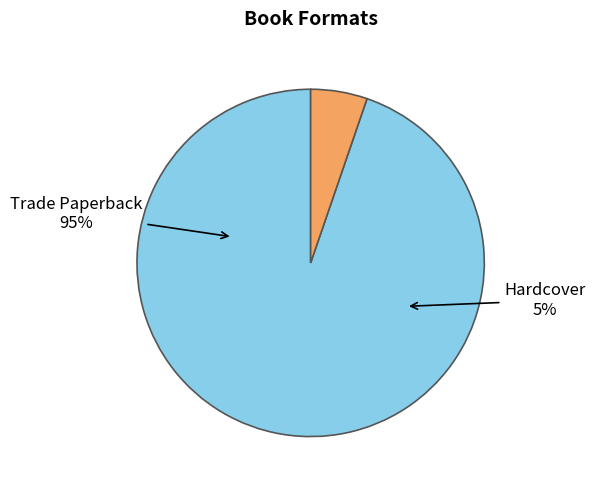

To the nearest percent, what portion does Trade Paperback represent?

95%